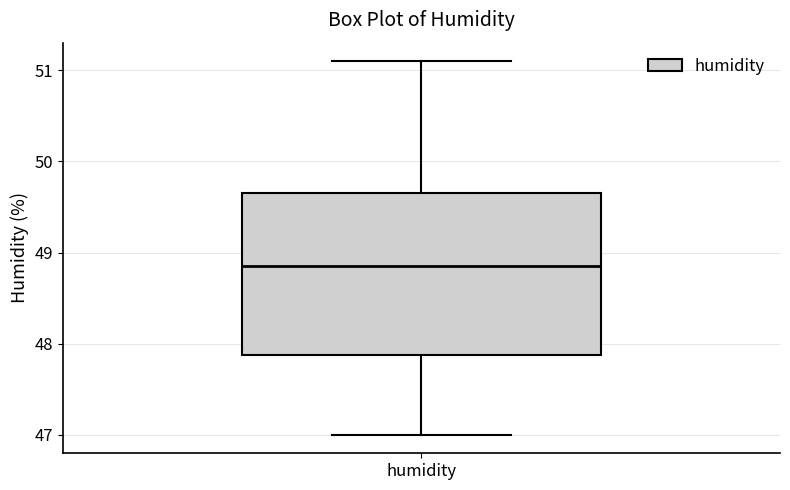

Transcribe this box plot: give where the median line is, the range the box spans, and where the two whiskers end, as read against the y-axis. The values are not printed on the chart, so give them approximately, as read against the axis.

median 48.9, box 47.9 to 49.7, whiskers 47.0 to 51.1